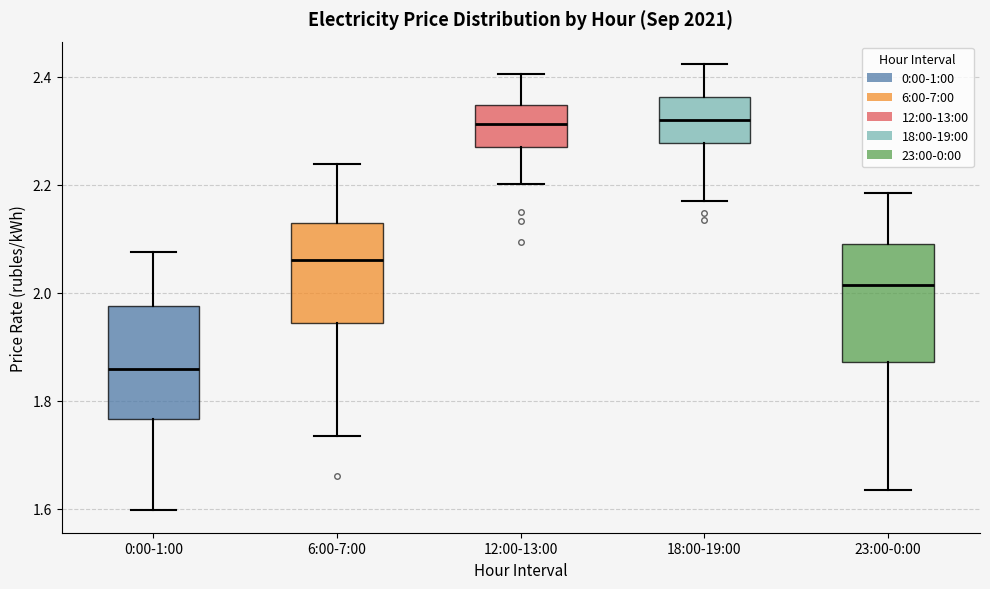

Reading left to right, transcribe this box plot: for each box, give where its median line is, the range the box spans, and where its two whiskers end, as read against the y-axis. The values are not printed on the chart, so give them approximately, as read against the axis.

0:00-1:00: median 1.86, box 1.76 to 1.98, whiskers 1.60 to 2.08
6:00-7:00: median 2.06, box 1.94 to 2.12, whiskers 1.74 to 2.24
12:00-13:00: median 2.32, box 2.26 to 2.34, whiskers 2.20 to 2.40
18:00-19:00: median 2.32, box 2.28 to 2.36, whiskers 2.16 to 2.42
23:00-0:00: median 2.02, box 1.88 to 2.10, whiskers 1.64 to 2.18